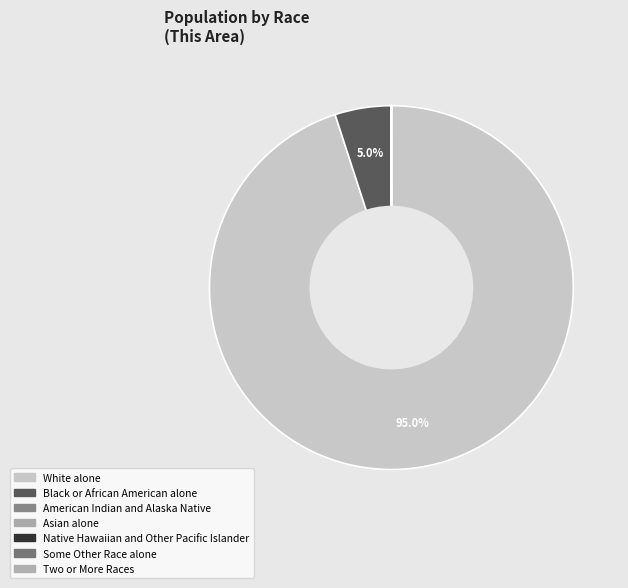

Does White alone account for over 50% of the chart?

Yes